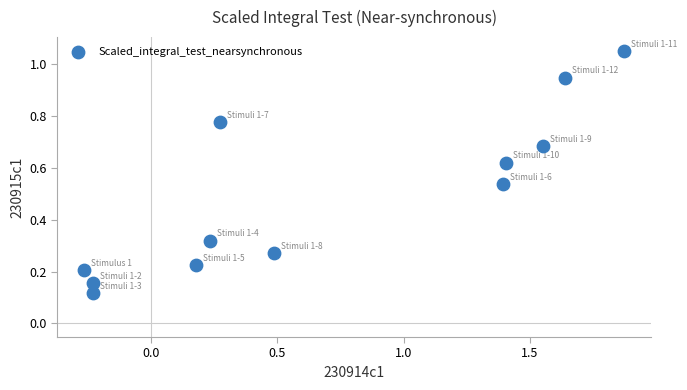

What is the range of X values (max minus min)?

2.1